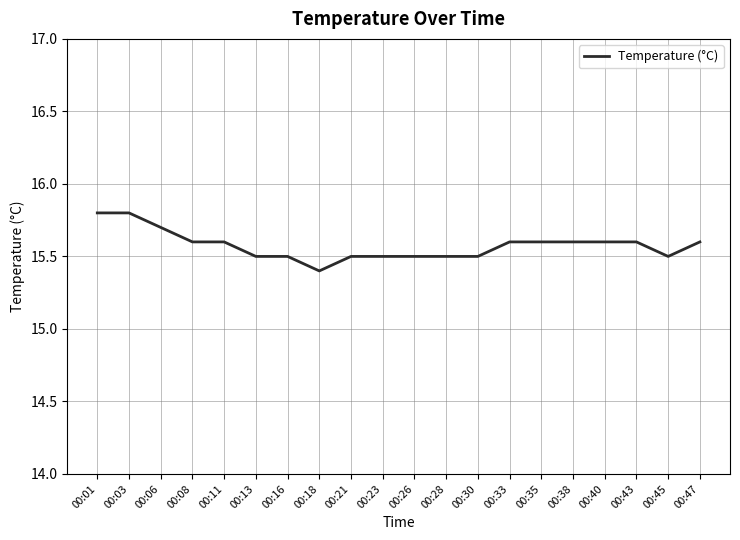

What is the difference between the maximum and minimum values?

0.4